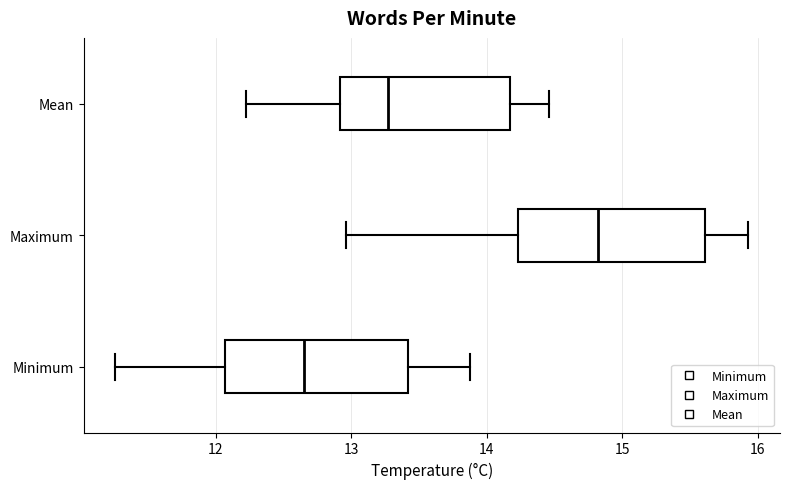

Reading bottom to top, transcribe this box plot: for each box, give where its median line is, the range the box spans, and where its two whiskers end, as read against the x-axis. The values are not printed on the chart, so give them approximately, as read against the axis.

Minimum: median 12.7, box 12.1 to 13.4, whiskers 11.3 to 13.9
Maximum: median 14.8, box 14.2 to 15.6, whiskers 13.0 to 15.9
Mean: median 13.3, box 12.9 to 14.2, whiskers 12.2 to 14.5